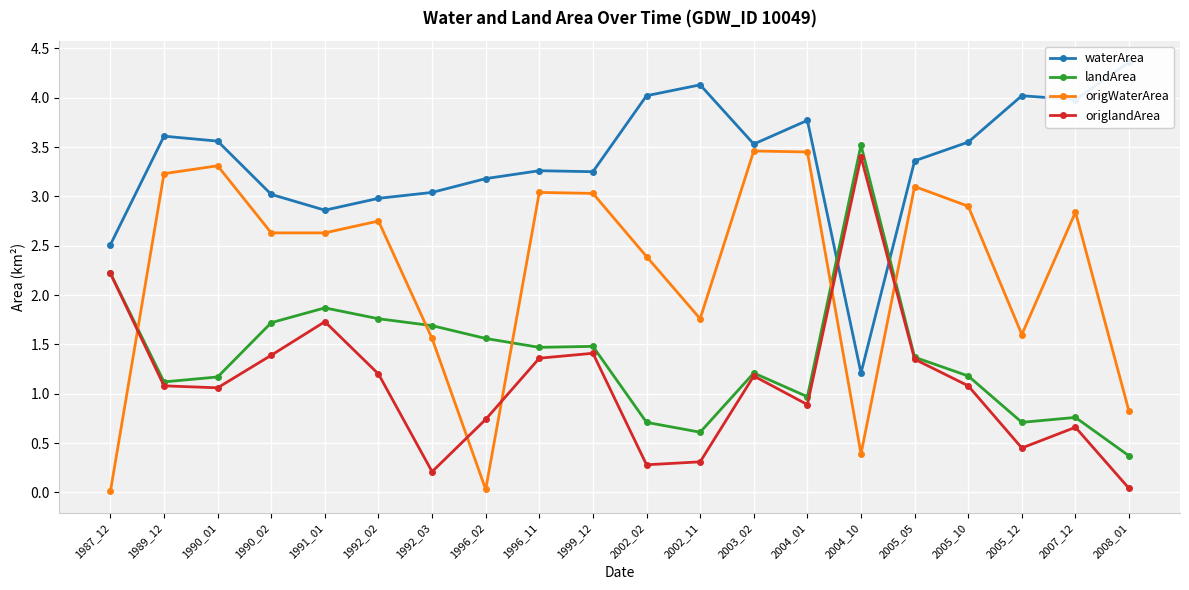

At which category does landArea reach its first local peak?

1991_01